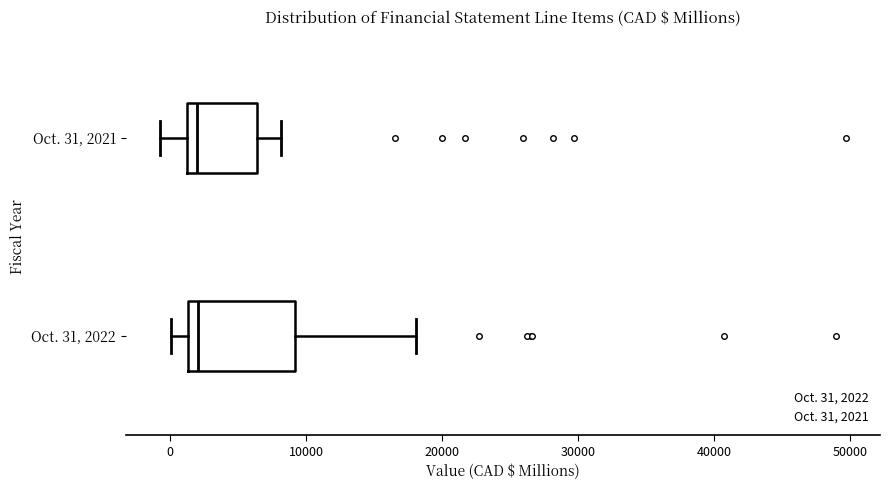

Which box is the widest, from its left edge to its right edge?

Oct. 31, 2022